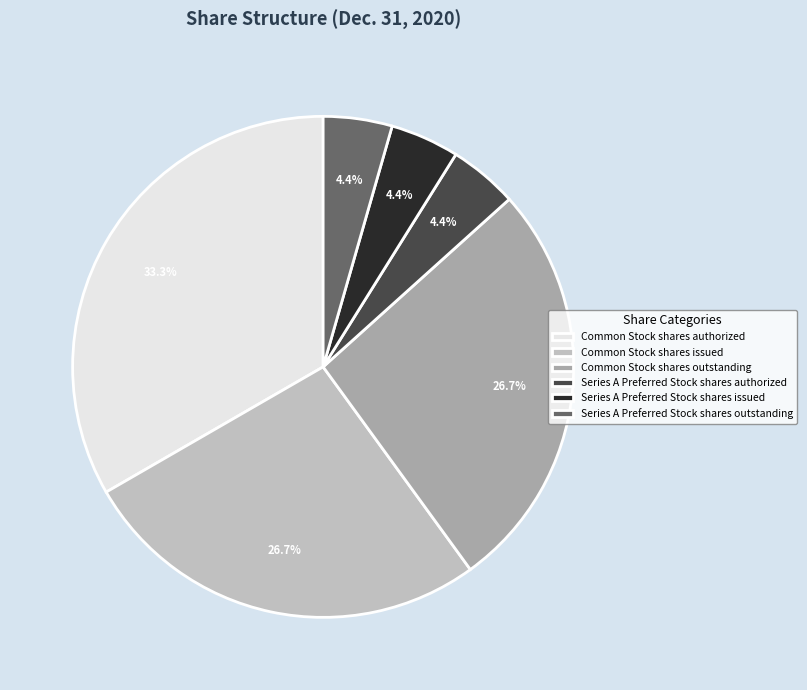

Between Common Stock shares outstanding and Series A Preferred Stock shares authorized, which is larger?

Common Stock shares outstanding